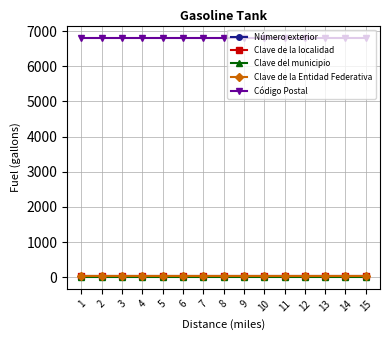

Reading left to right, list all the values displayed in this chart.

Número exterior: 32	32	32	32	32	32	32	32	32	32	32	32	32	32	32
Clave de la localidad: 24	24	24	24	24	24	24	24	24	24	24	24	24	24	24
Clave del municipio: 6	6	6	6	6	6	6	6	6	6	6	6	6	6	6
Clave de la Entidad Federativa: 24	24	24	24	24	24	24	24	24	24	24	24	24	24	24
Código Postal: 6820	6820	6820	6820	6820	6820	6820	6820	6820	6820	6820	6820	6820	6820	6820